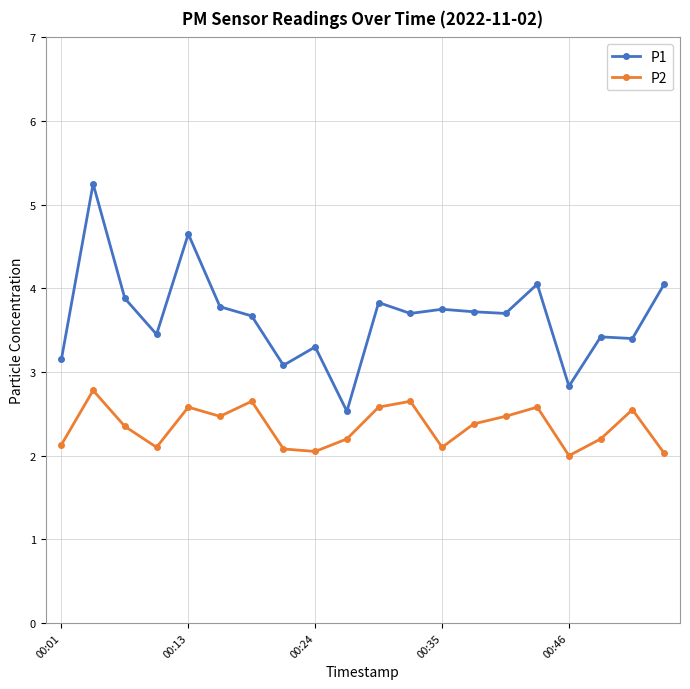

Which series has the largest range (max minus min)?

P1